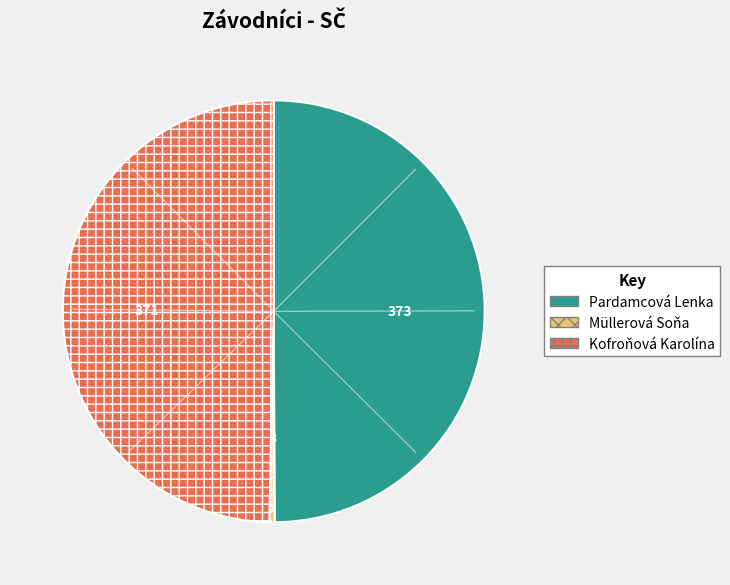

Between Müllerová Soňa and Pardamcová Lenka, which is larger?

Pardamcová Lenka